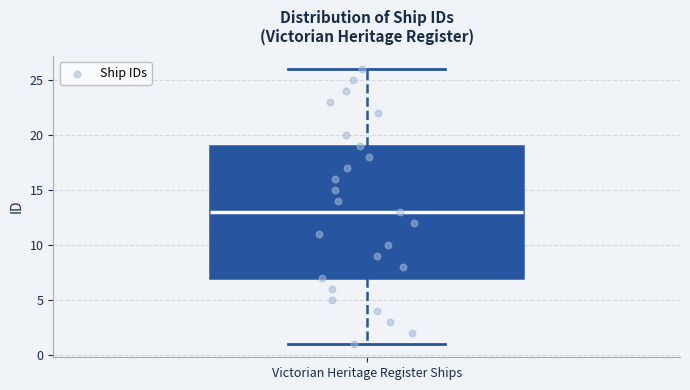

Where does the median line of the box for Victorian Heritage Register Ships sit on the y-axis? The values are not printed on the chart, so give them approximately, as read against the axis.

13